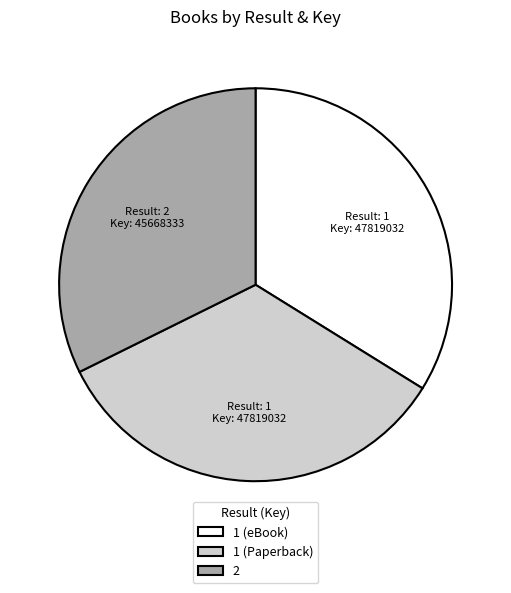

True or false: 2 accounts for 32% of the total.

True